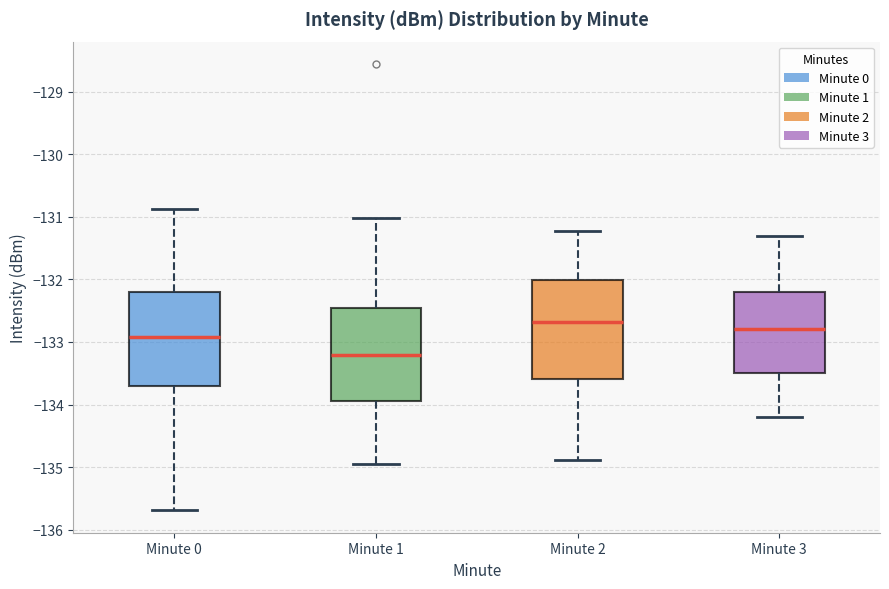

Reading left to right, transcribe this box plot: for each box, give where its median line is, the range the box spans, and where its two whiskers end, as read against the y-axis. The values are not printed on the chart, so give them approximately, as read against the axis.

Minute 0: median -132.9, box -133.7 to -132.2, whiskers -135.7 to -130.9
Minute 1: median -133.2, box -133.9 to -132.5, whiskers -134.9 to -131.0
Minute 2: median -132.7, box -133.6 to -132.0, whiskers -134.9 to -131.2
Minute 3: median -132.8, box -133.5 to -132.2, whiskers -134.2 to -131.3